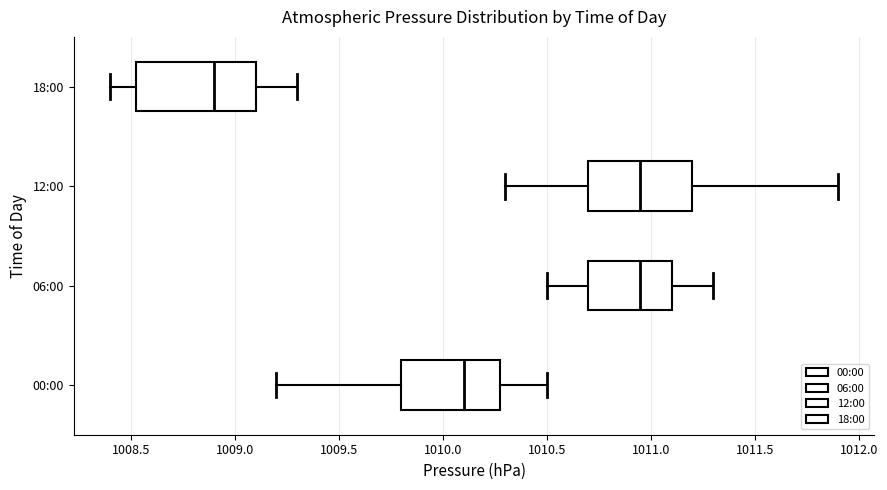

Reading bottom to top, read every box against the x-axis: the position of its median line, the range the box covers, and the ends of its whiskers. The values are not printed on the chart, so give them approximately, as read against the axis.

00:00: median 1010.10, box 1009.80 to 1010.30, whiskers 1009.20 to 1010.50
06:00: median 1010.95, box 1010.70 to 1011.10, whiskers 1010.50 to 1011.30
12:00: median 1010.95, box 1010.70 to 1011.20, whiskers 1010.30 to 1011.90
18:00: median 1008.90, box 1008.55 to 1009.10, whiskers 1008.40 to 1009.30